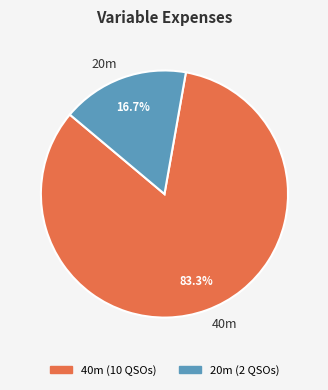

Rank the categories by value from lowest to highest.

20m, 40m